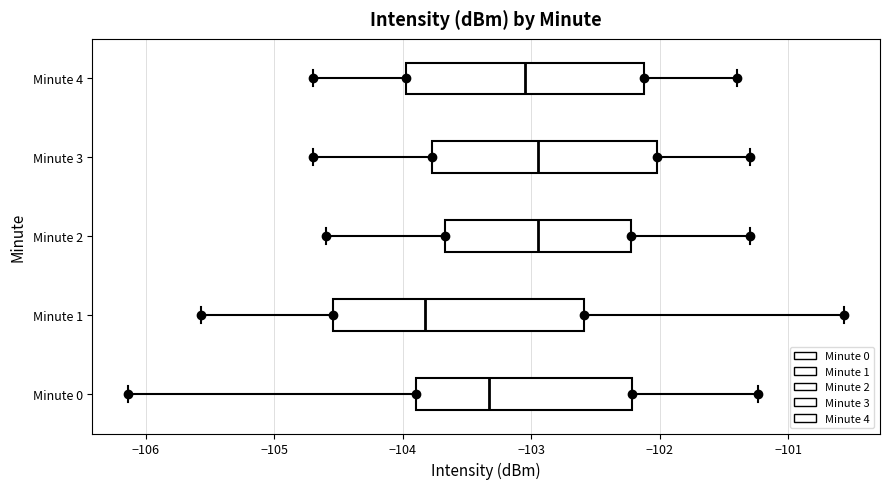

Reading bottom to top, transcribe this box plot: for each box, give where its median line is, the range the box spans, and where its two whiskers end, as read against the x-axis. The values are not printed on the chart, so give them approximately, as read against the axis.

Minute 0: median -103.3, box -103.9 to -102.2, whiskers -106.1 to -101.2
Minute 1: median -103.8, box -104.5 to -102.6, whiskers -105.6 to -100.6
Minute 2: median -102.9, box -103.7 to -102.2, whiskers -104.6 to -101.3
Minute 3: median -102.9, box -103.8 to -102.0, whiskers -104.7 to -101.3
Minute 4: median -103.0, box -104.0 to -102.1, whiskers -104.7 to -101.4